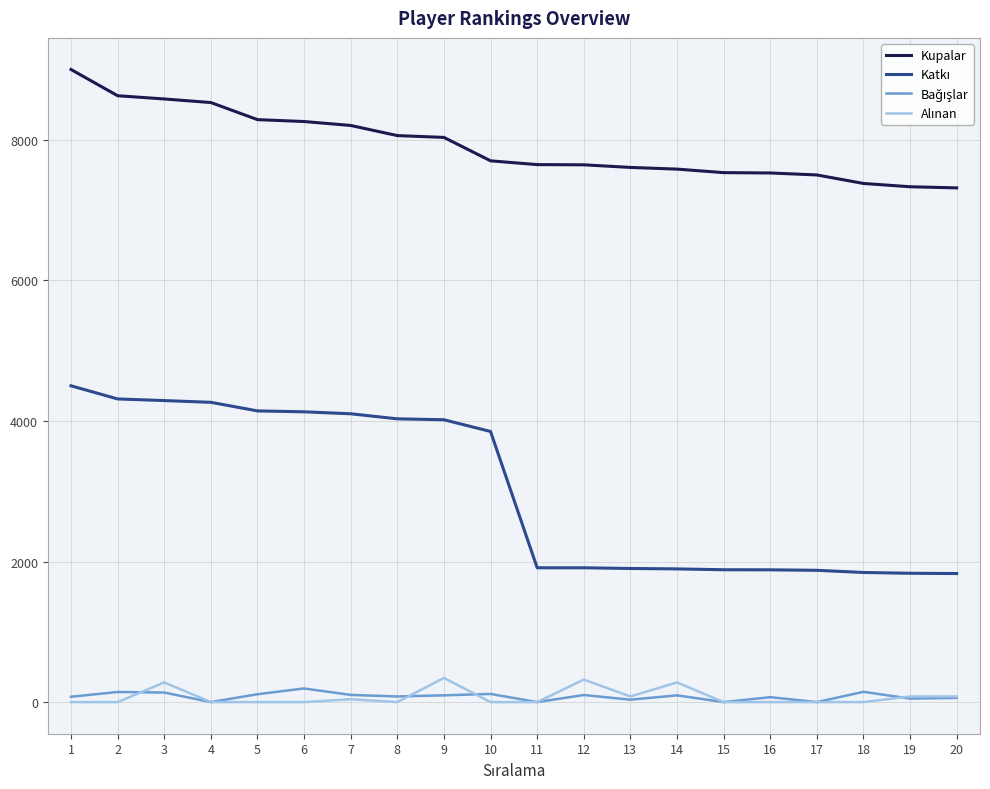

The value of Kupalar at 16 is 4972. True or false?

False